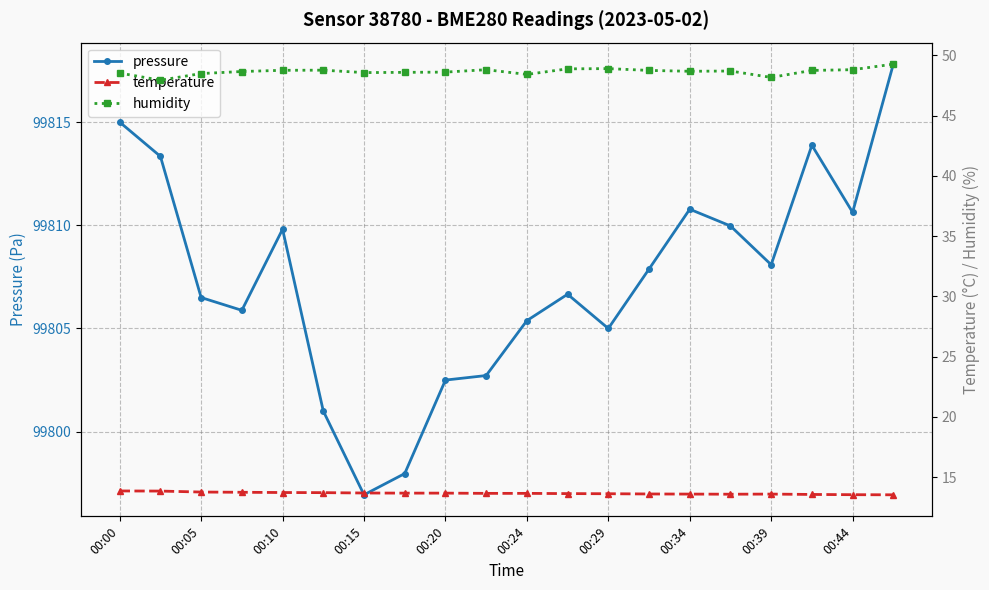

Count the number of data series in this chart.

3